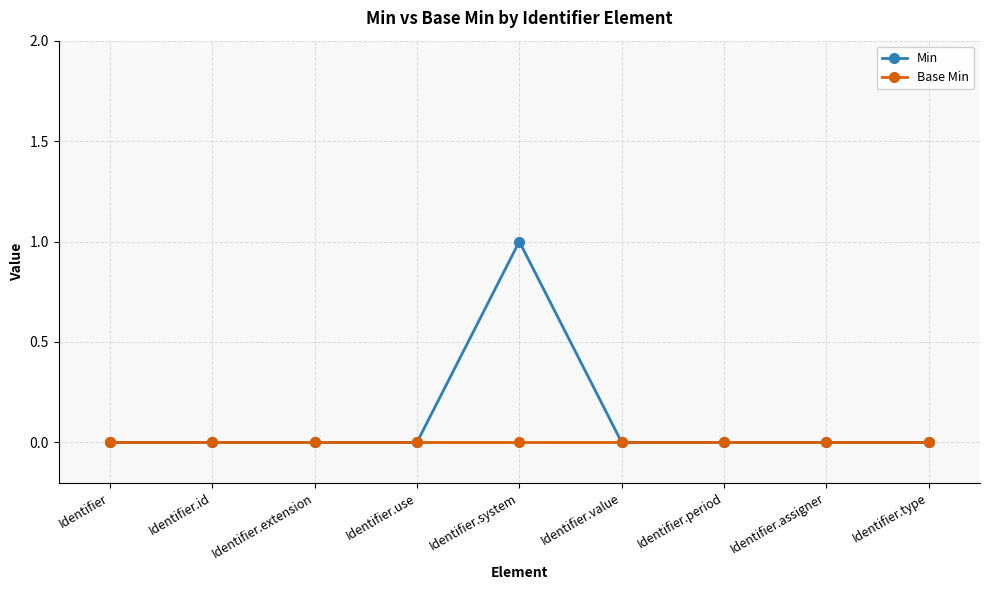

Which series has the largest total across all categories?

Min